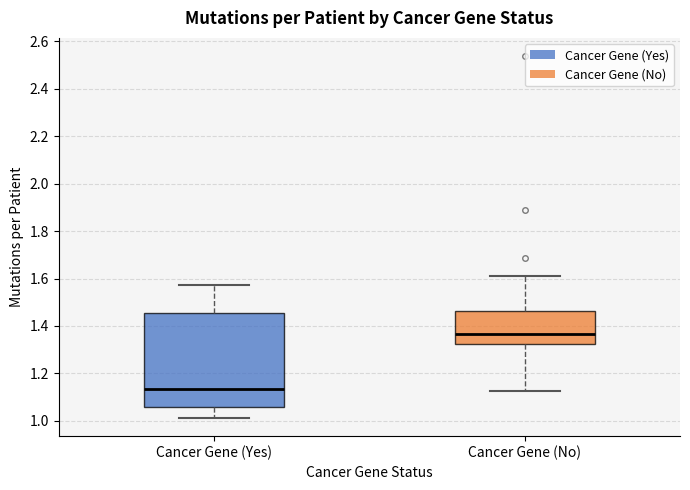

Reading left to right, transcribe this box plot: for each box, give where its median line is, the range the box spans, and where its two whiskers end, as read against the y-axis. The values are not printed on the chart, so give them approximately, as read against the axis.

Cancer Gene (Yes): median 1.14, box 1.06 to 1.46, whiskers 1.02 to 1.58
Cancer Gene (No): median 1.36, box 1.32 to 1.46, whiskers 1.12 to 1.60